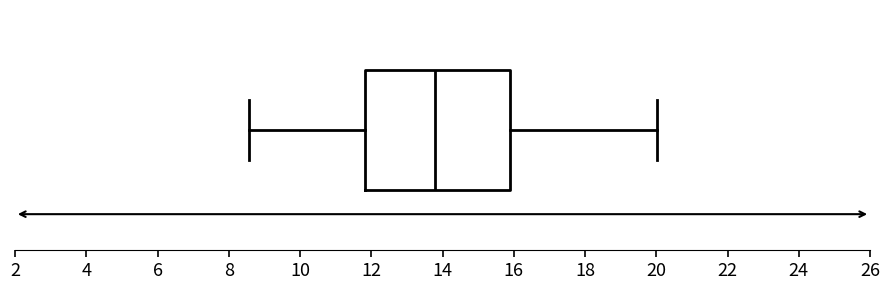

Transcribe this box plot: give where the median line is, the range the box spans, and where the two whiskers end, as read against the x-axis. The values are not printed on the chart, so give them approximately, as read against the axis.

median 13.8, box 11.8 to 15.8, whiskers 8.6 to 20.0